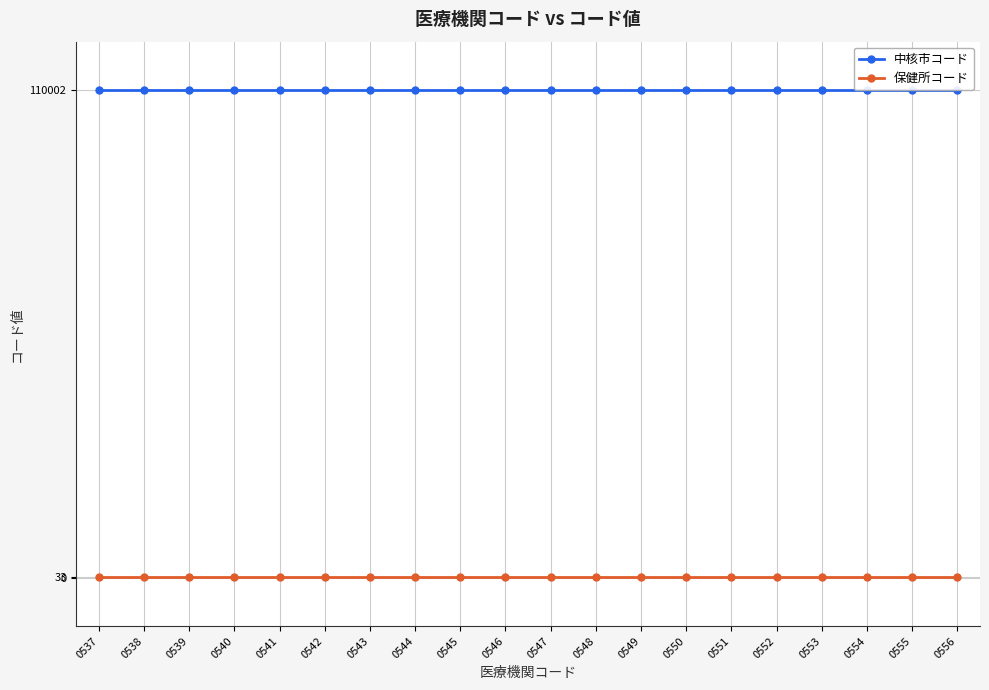

What is the average value of the 保健所コード series?

33